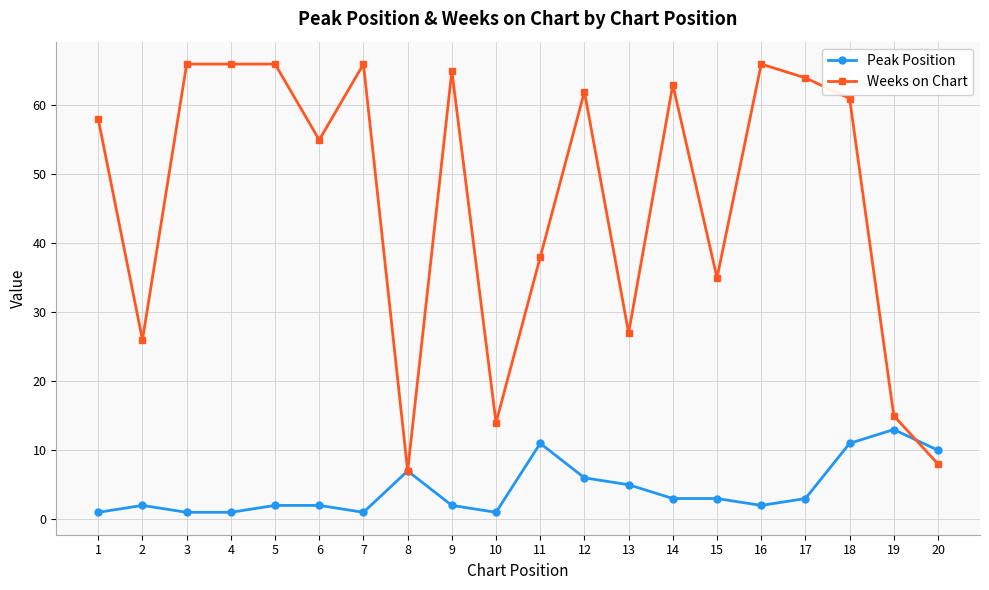

How many data points in Weeks on Chart are less than 61?

10